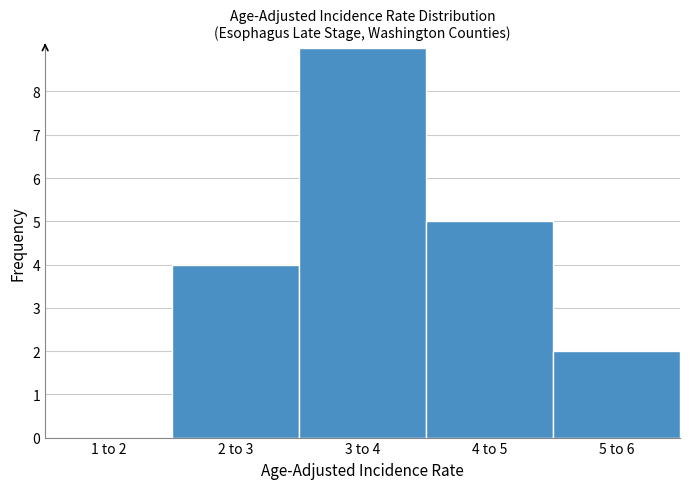

Reading left to right, list all the values displayed in this chart.

1 to 2=0	2 to 3=4	3 to 4=9	4 to 5=5	5 to 6=2